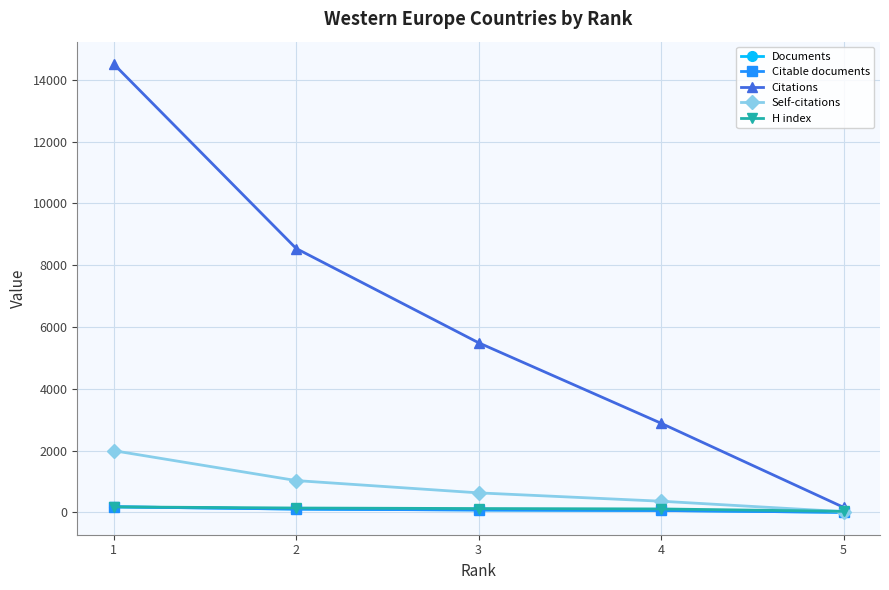

At which category is the sum across all series the highest?

1